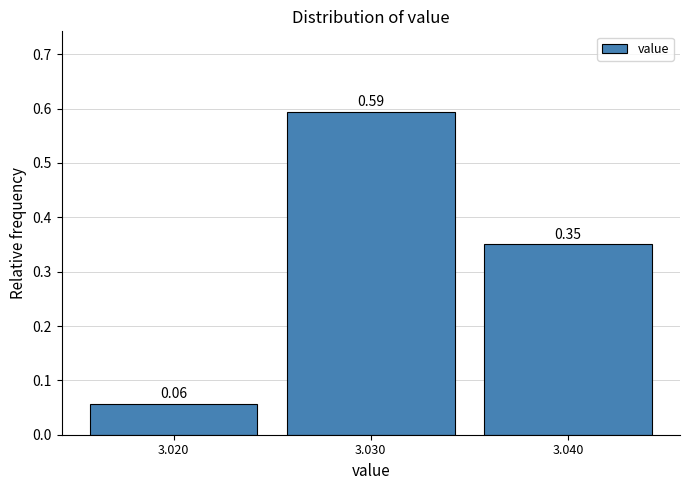

Which range on the x-axis has the tallest bar?

3.025 to 3.035